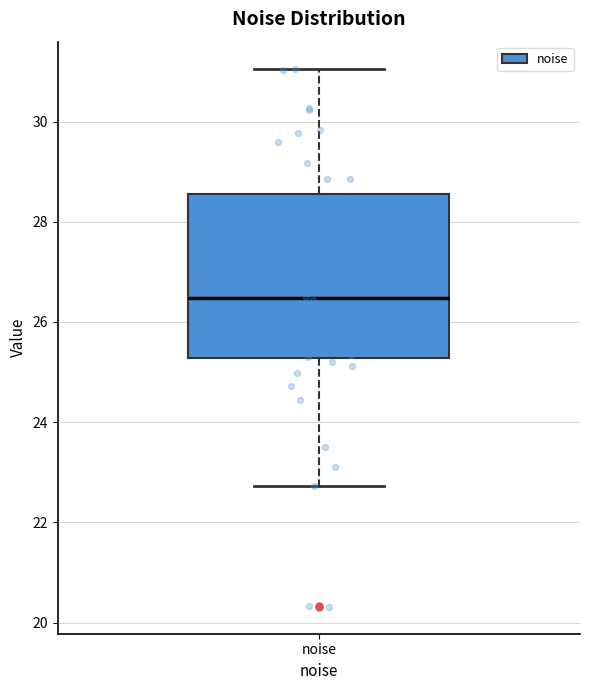

Where does the median line of the box for noise sit on the y-axis? The values are not printed on the chart, so give them approximately, as read against the axis.

26.4